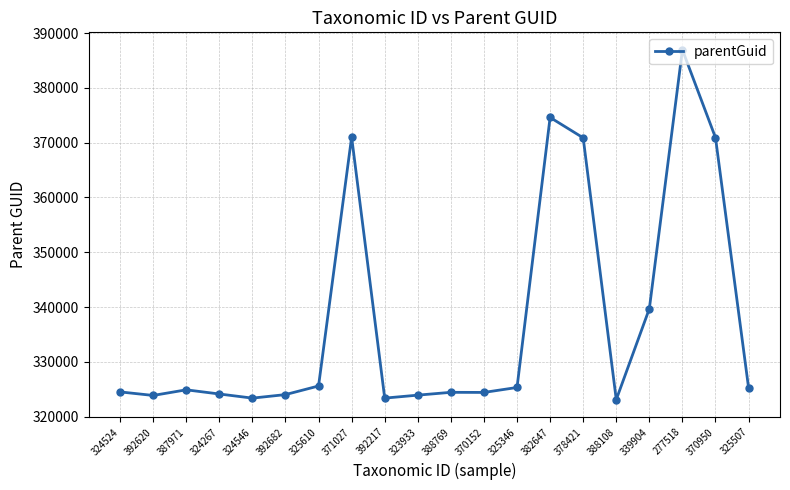

What is the difference between the second highest and minimum values?

51492